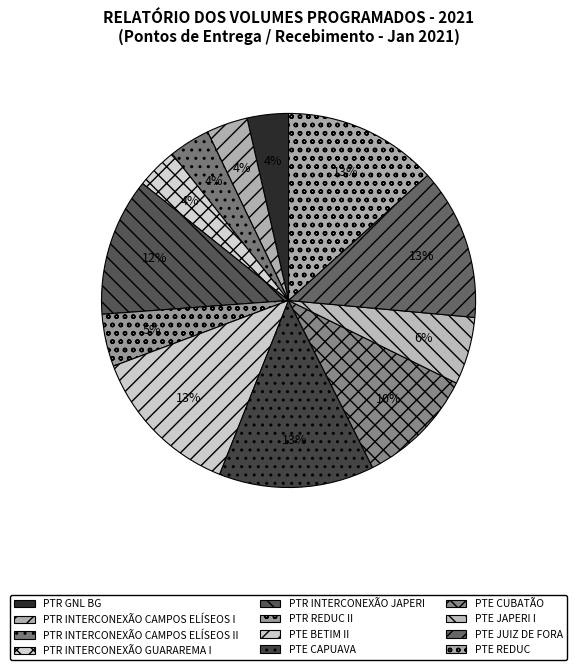

Between PTR INTERCONEXÃO CAMPOS ELÍSEOS II and PTE CUBATÃO, which is larger?

PTE CUBATÃO